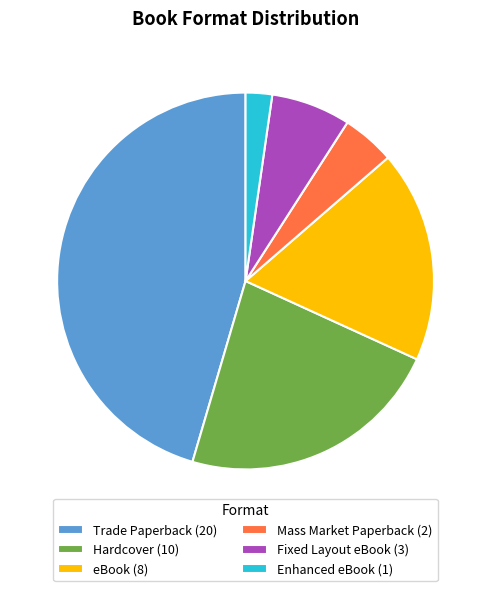

Is there a majority slice in this chart?

No